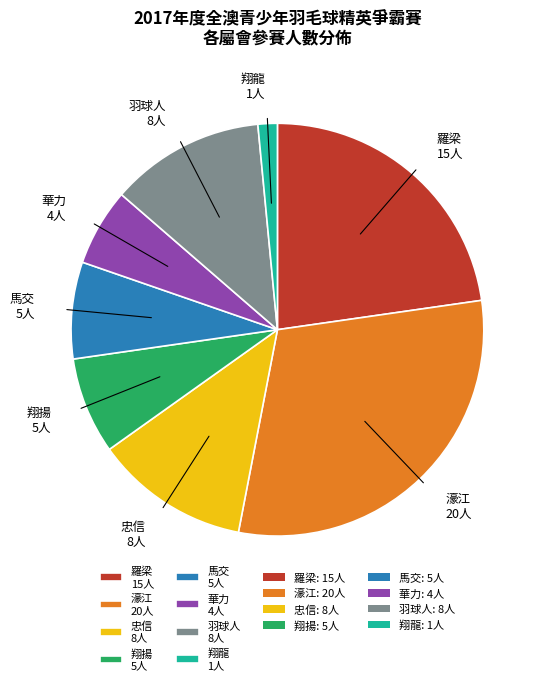

How many segments does this pie chart have?

8